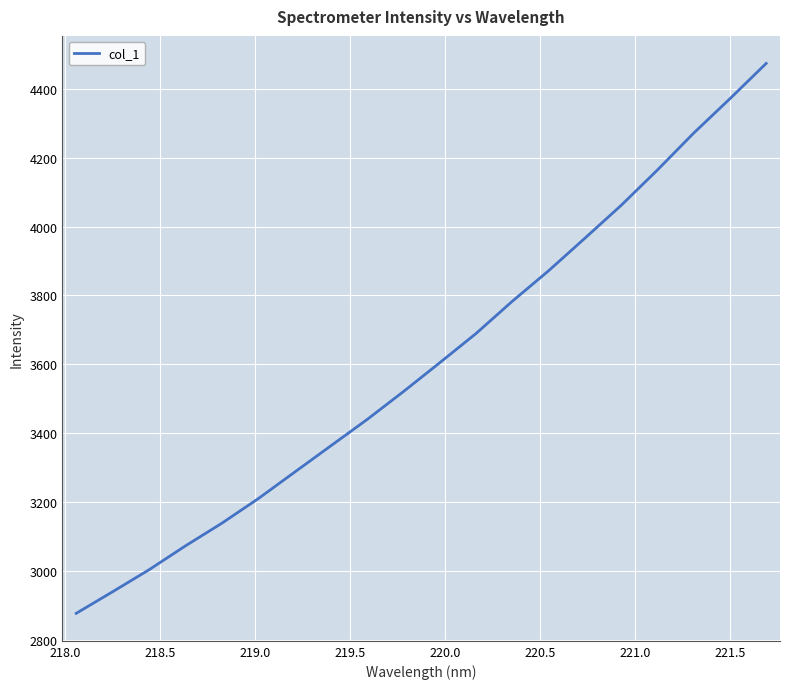

What is the smallest value displayed?

2877.5